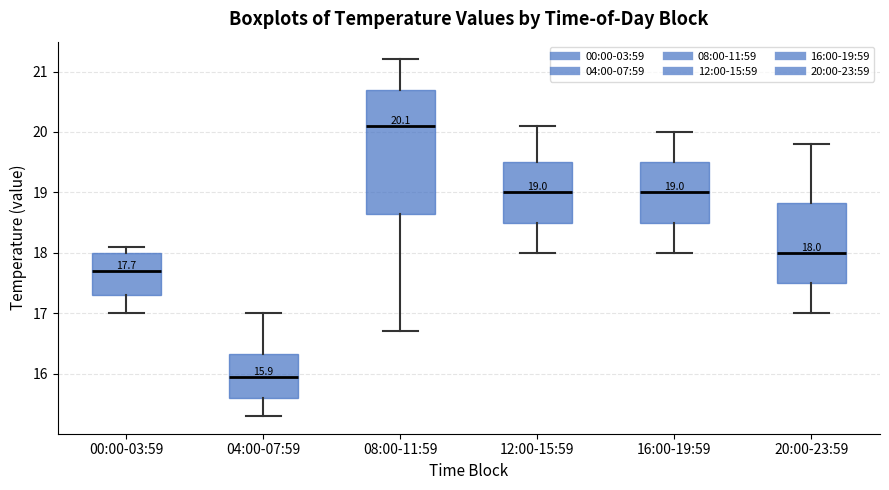

Which box's median line is the lowest?

04:00-07:59